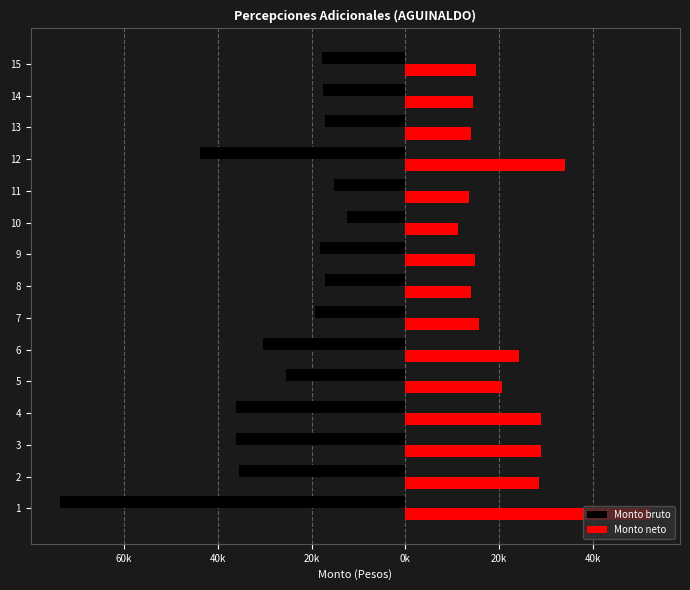

What are all the series names shown in the legend?

Monto bruto, Monto neto